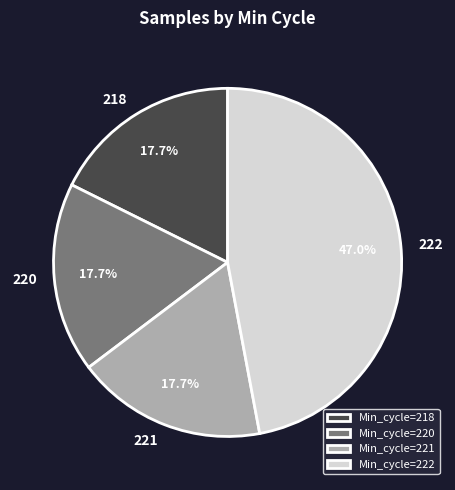

Is there a majority slice in this chart?

No